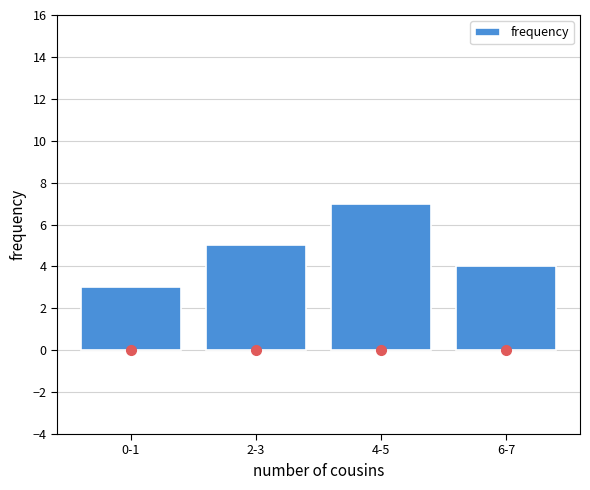

Reading right to left, list all the values displayed in this chart.

6-7=4	4-5=7	2-3=5	0-1=3